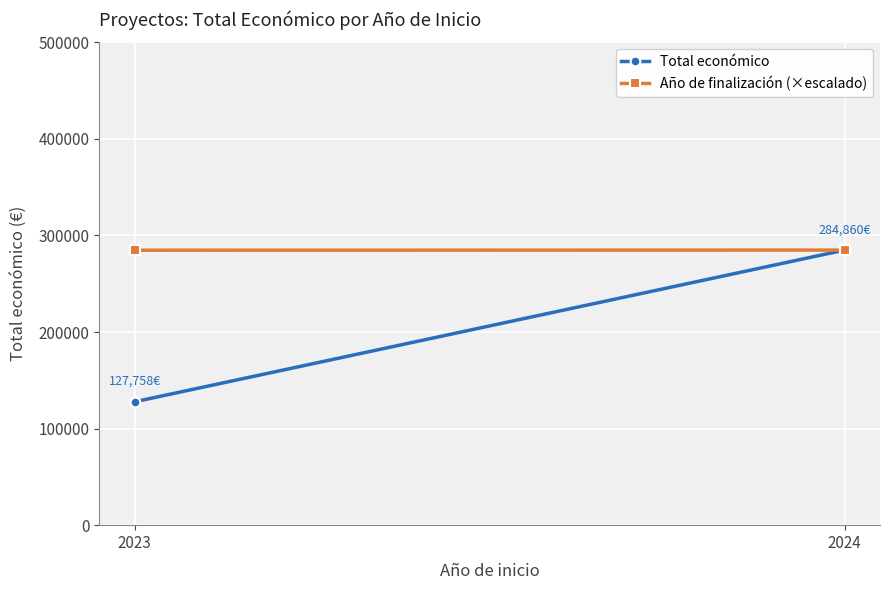

What is the average value of the Año de finalización (×escalado) series?

284789.7